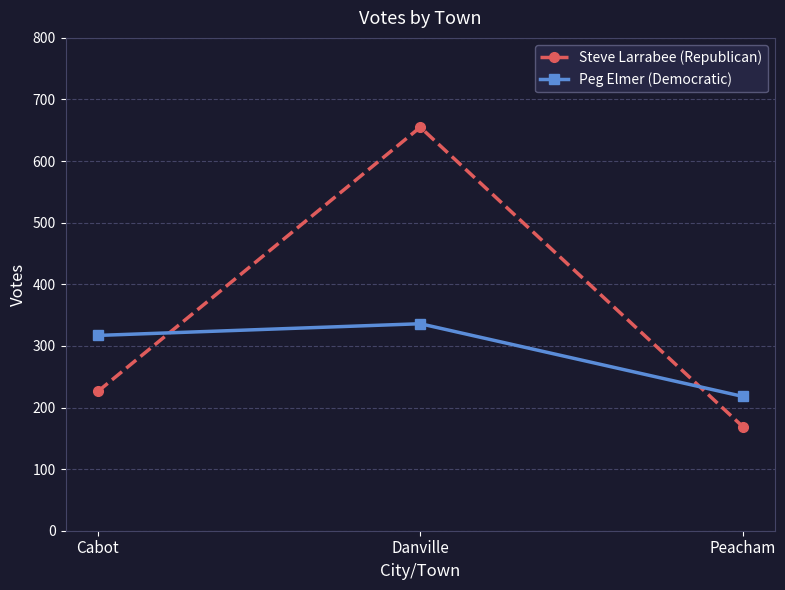

Is this an area chart (filled region under the line)?

No